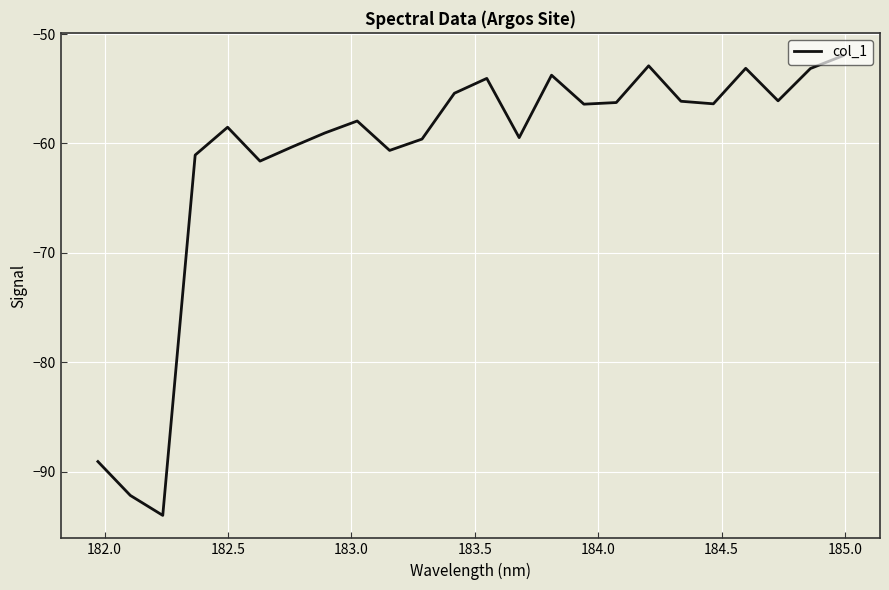

What is the minimum value shown in the chart?

-94.0